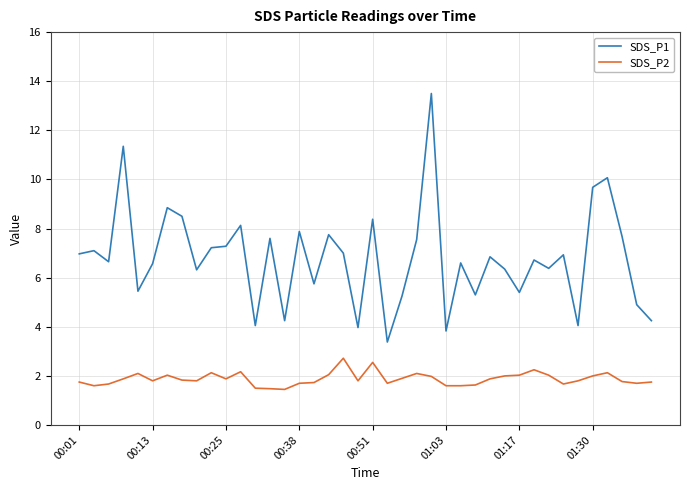

How many distinct data groups are displayed?

2